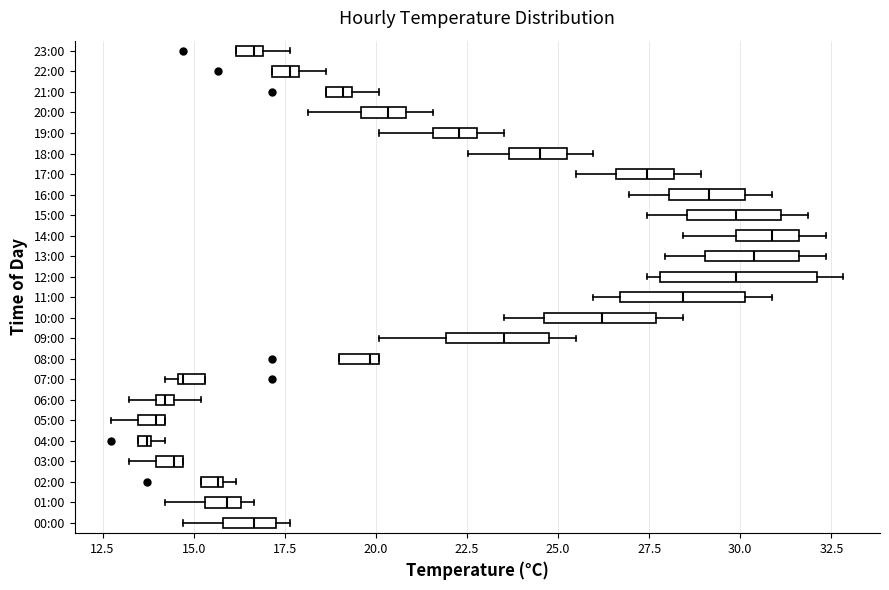

Where does the median line of the box for 09:00 sit on the x-axis? The values are not printed on the chart, so give them approximately, as read against the axis.

23.5